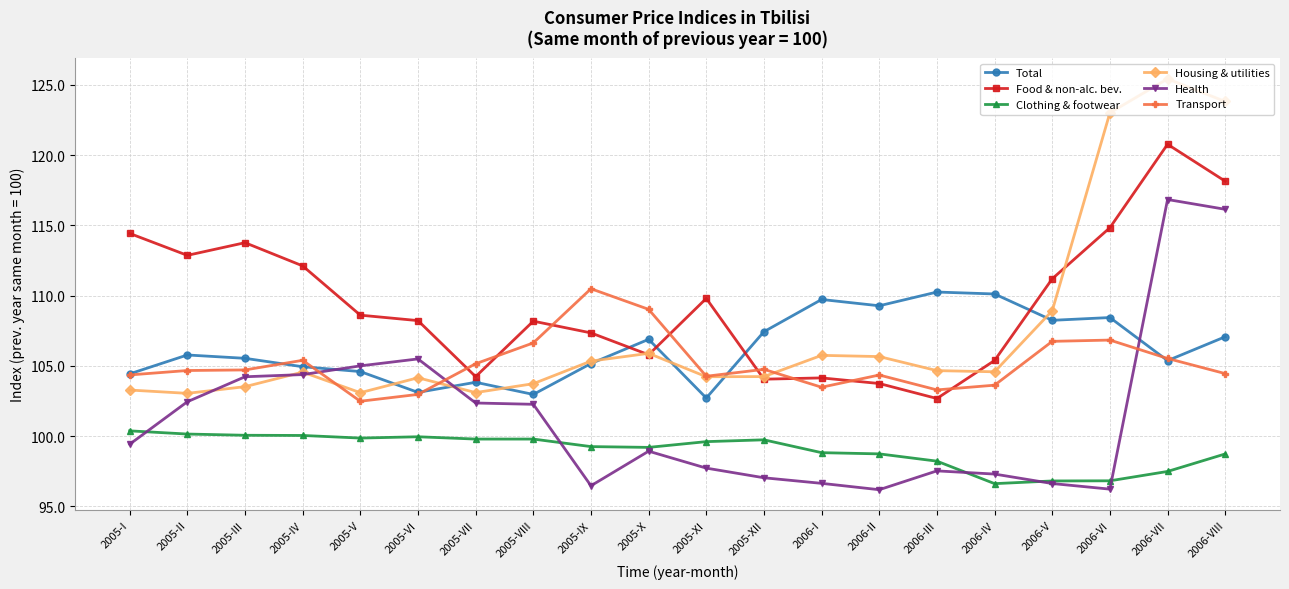

Which label corresponds to the largest value in the chart?

2006-VII